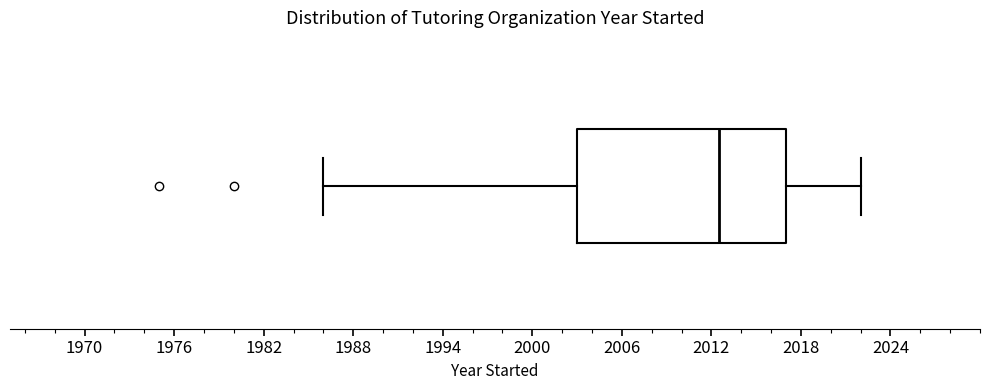

Where does the left whisker of the box end on the x-axis? The values are not printed on the chart, so give them approximately, as read against the axis.

1986